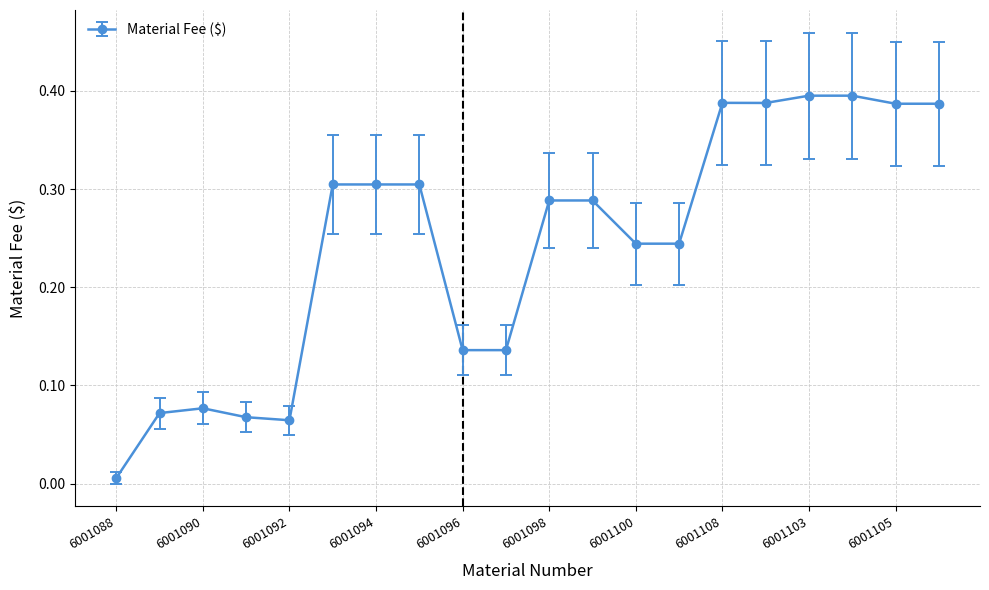

What is the sum of all values?

4.9